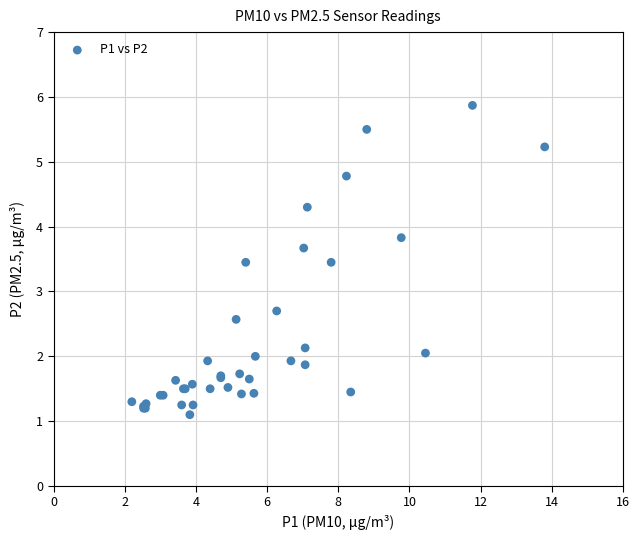

What Y value in the scatter plot is closest to 3?

2.7